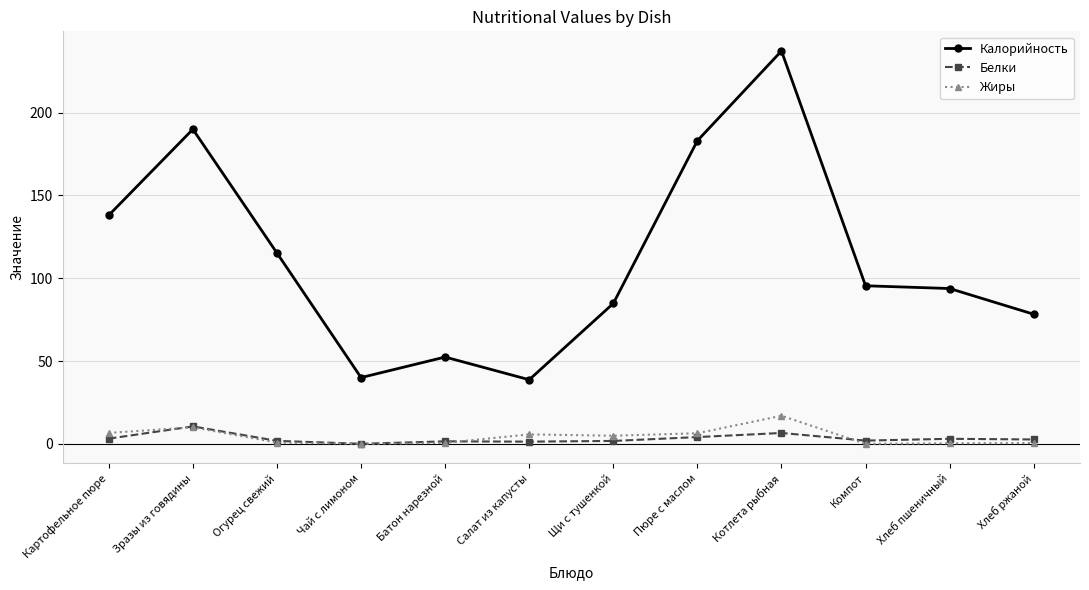

The Калорийность series shows 13.4 at Салат из капусты. True or false?

False